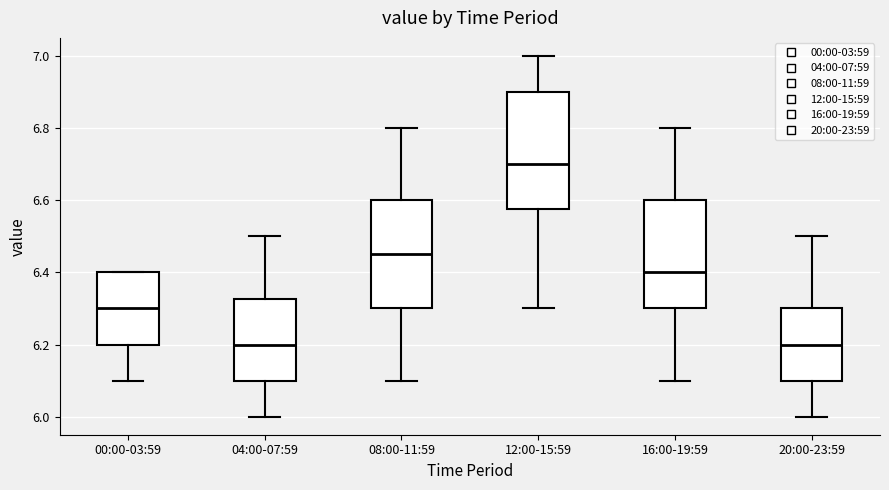

Where is the lower edge of the box for 00:00-03:59 on the y-axis? The values are not printed on the chart, so give them approximately, as read against the axis.

6.20